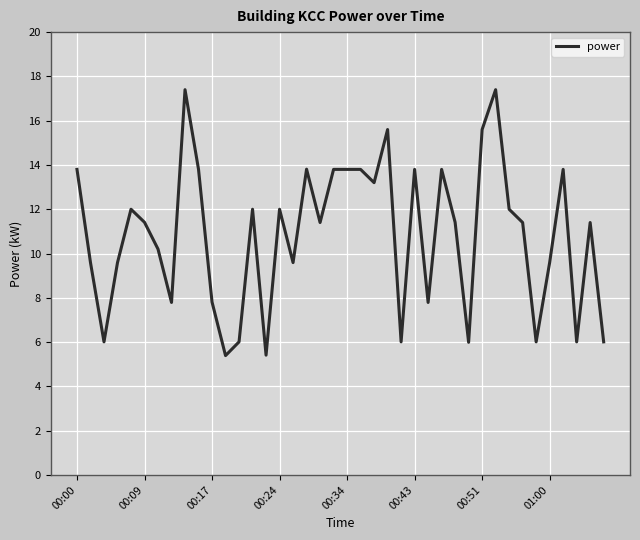

What is the maximum value shown in the chart?

17.4